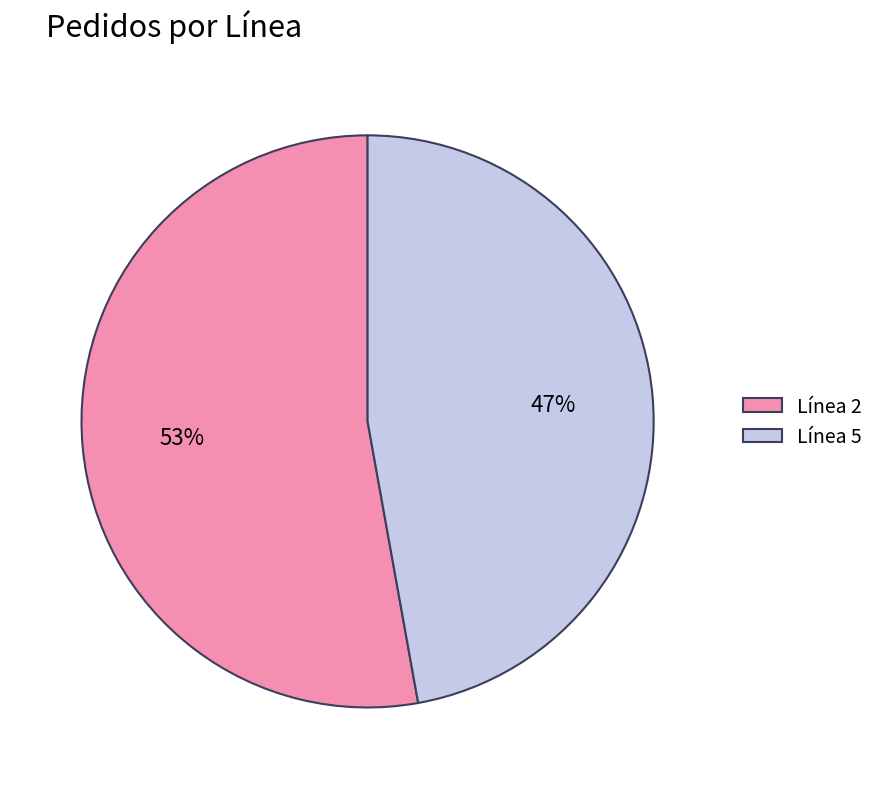

Which category has the biggest portion of the pie?

Línea 2